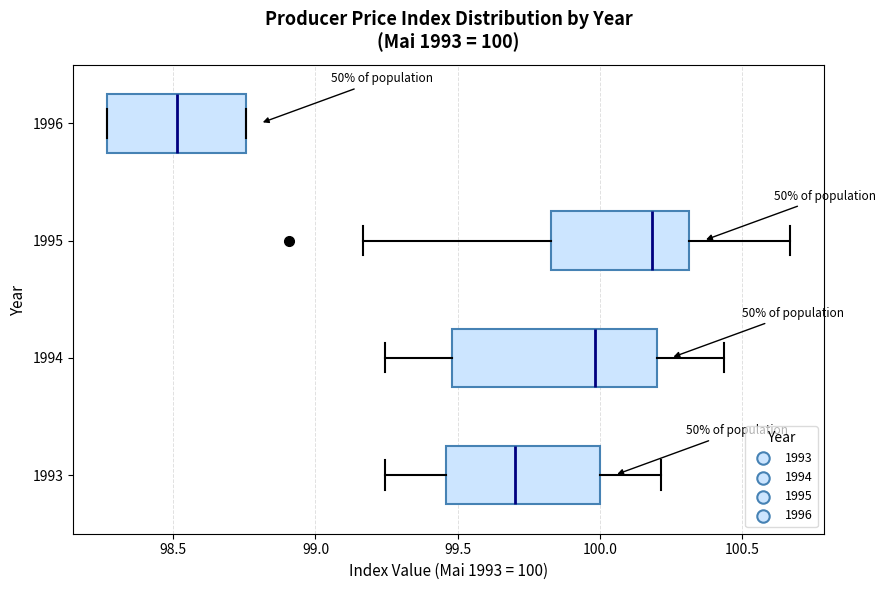

Which box has the furthest to the left median line?

1996